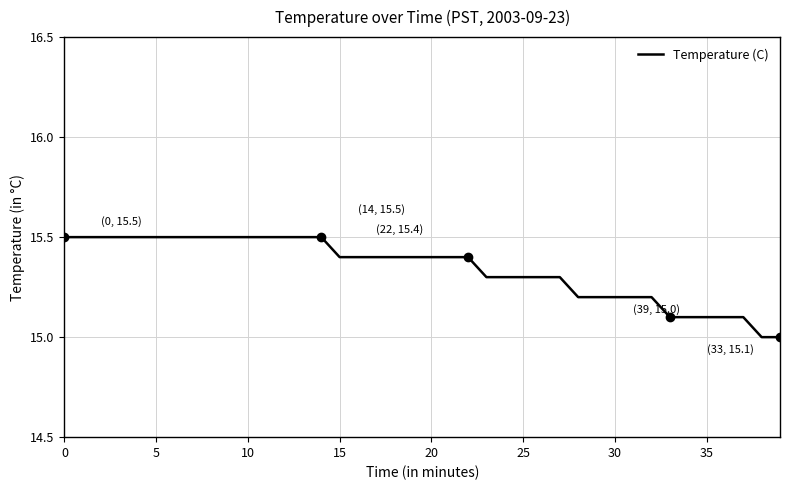

Where is the data nearest to the value 15?

38